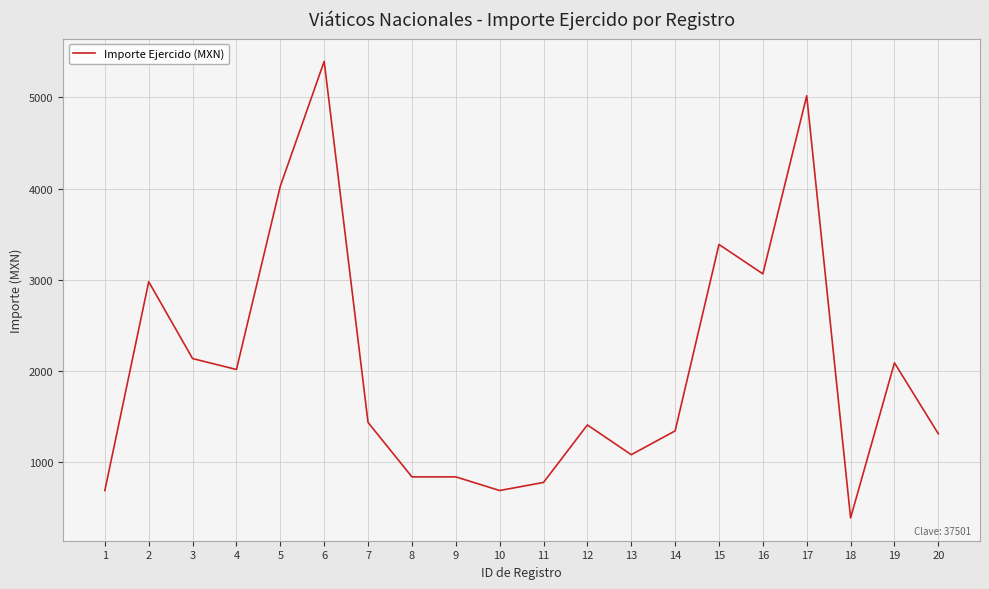

What is the difference between the maximum and minimum values?

5012.7